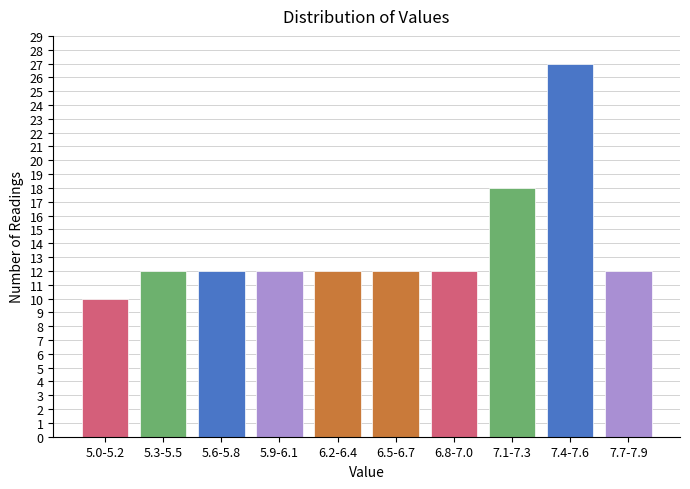

Reading left to right, list all the values displayed in this chart.

5.0-5.2=10	5.3-5.5=12	5.6-5.8=12	5.9-6.1=12	6.2-6.4=12	6.5-6.7=12	6.8-7.0=12	7.1-7.3=18	7.4-7.6=27	7.7-7.9=12